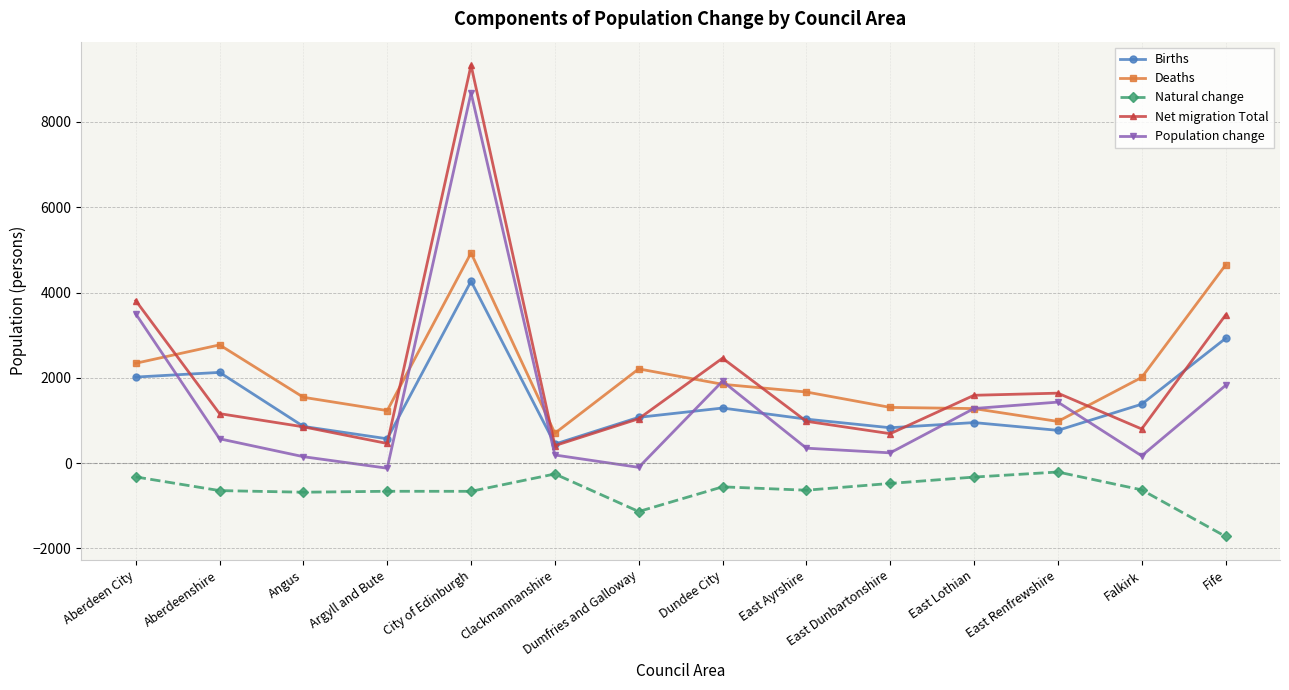

What is the value of the Natural change point at the 13th from the left?

-628